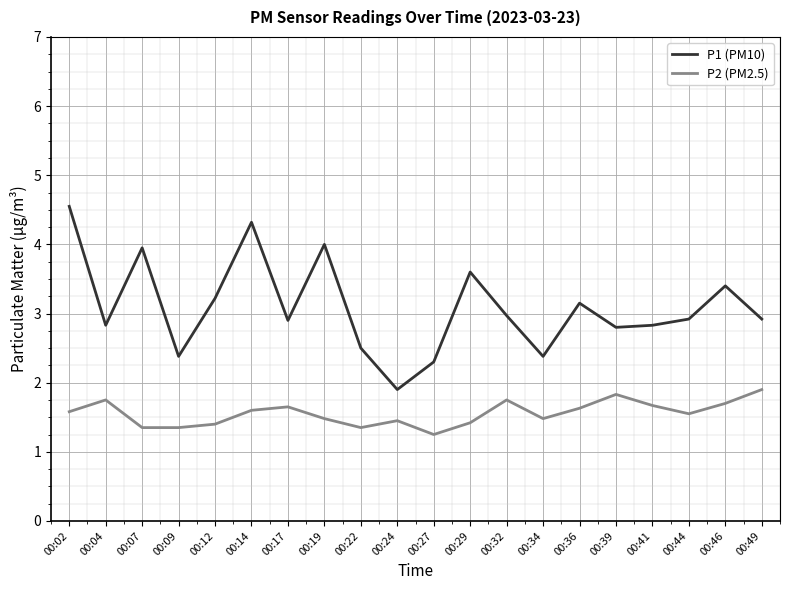

How many lines are shown in the chart?

2